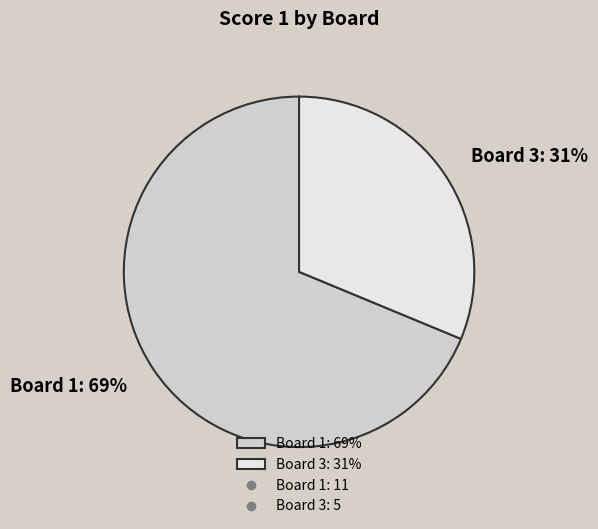

To the nearest percent, what is the combined percentage of Board 1: 69% and Board 3: 31%?

100%